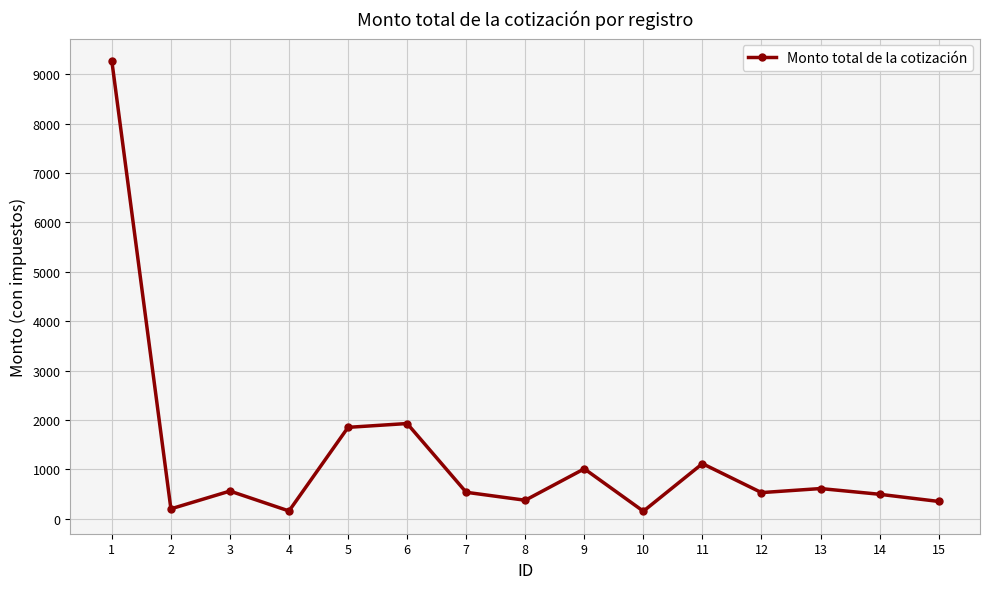

What is the value of the 12th point from the left?

527.0